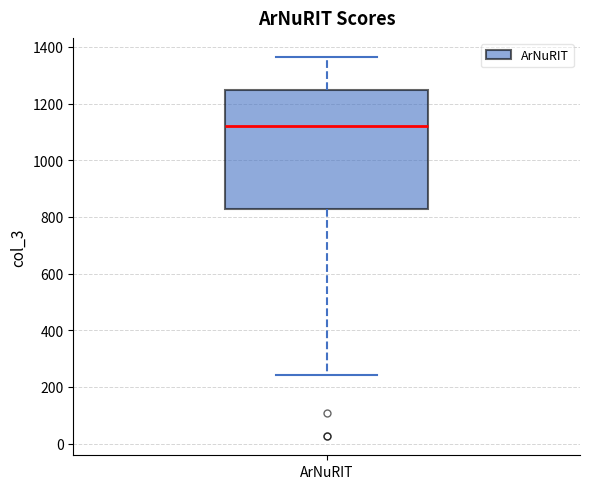

Transcribe this box plot: give where the median line is, the range the box spans, and where the two whiskers end, as read against the y-axis. The values are not printed on the chart, so give them approximately, as read against the axis.

median 1120, box 820 to 1240, whiskers 240 to 1360